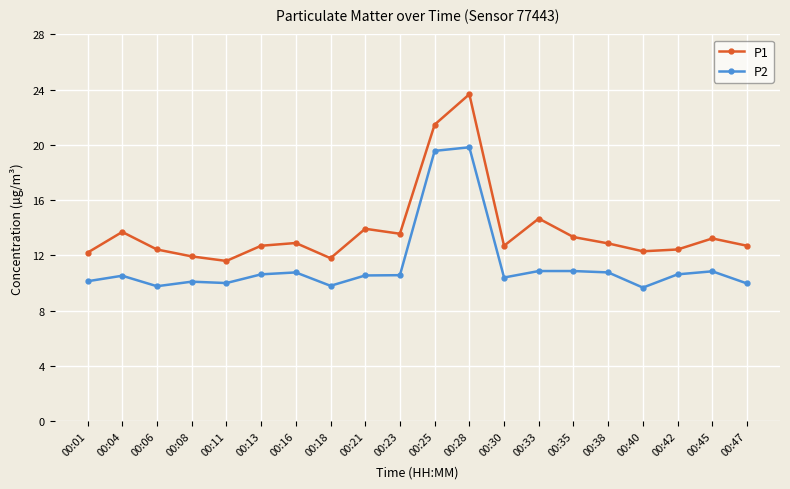

Which series has the largest range (max minus min)?

P1